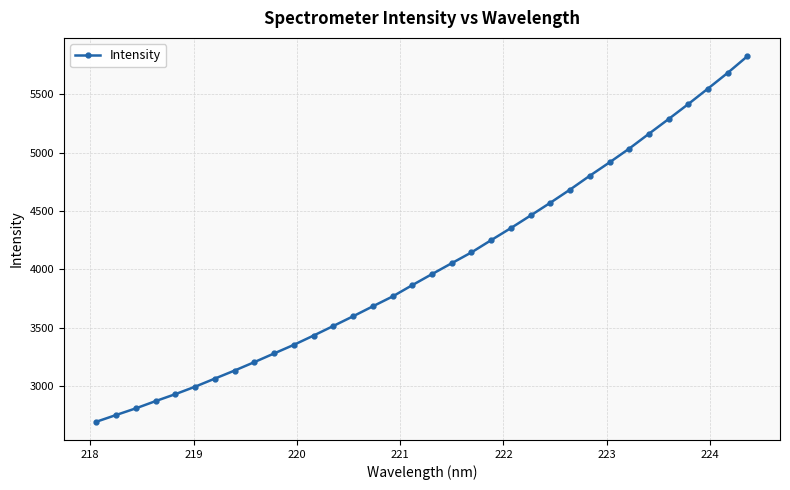

What is the sum of all values?

137136.1